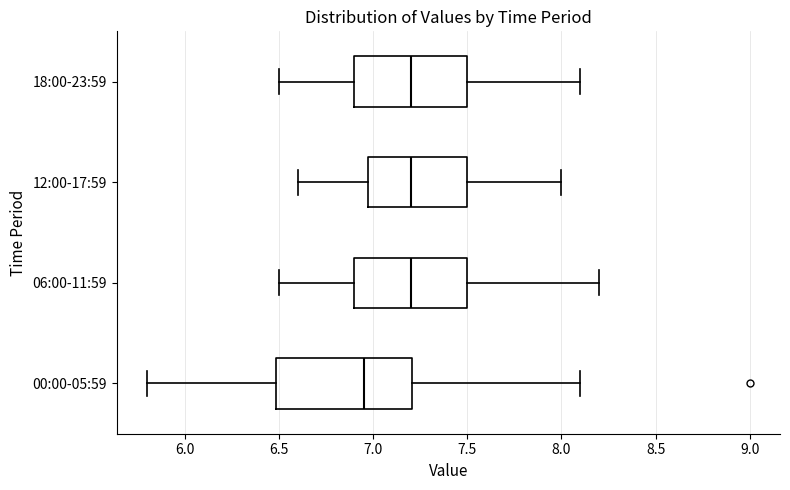

Reading bottom to top, read every box against the x-axis: the position of its median line, the range the box covers, and the ends of its whiskers. The values are not printed on the chart, so give them approximately, as read against the axis.

00:00-05:59: median 6.95, box 6.50 to 7.20, whiskers 5.80 to 8.10
06:00-11:59: median 7.20, box 6.90 to 7.50, whiskers 6.50 to 8.20
12:00-17:59: median 7.20, box 7.00 to 7.50, whiskers 6.60 to 8.00
18:00-23:59: median 7.20, box 6.90 to 7.50, whiskers 6.50 to 8.10